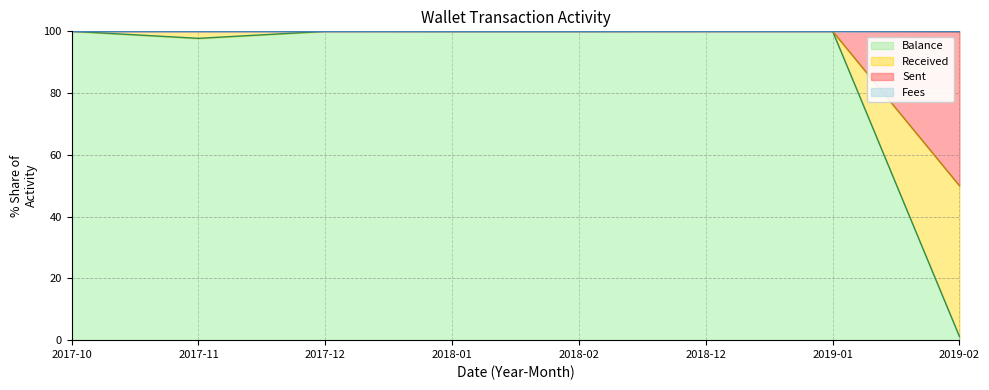

What is the maximum value shown in the chart?

100.0